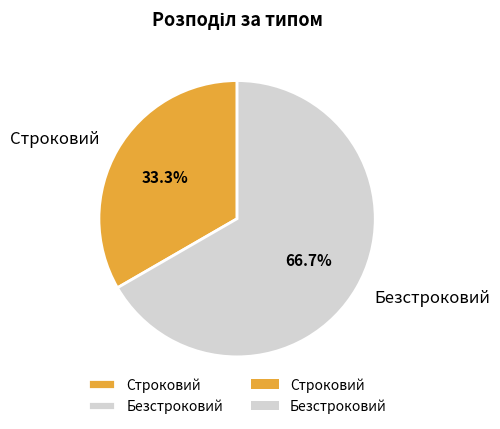

To the nearest percent, what is the combined percentage of Безстроковий and Строковий?

100%